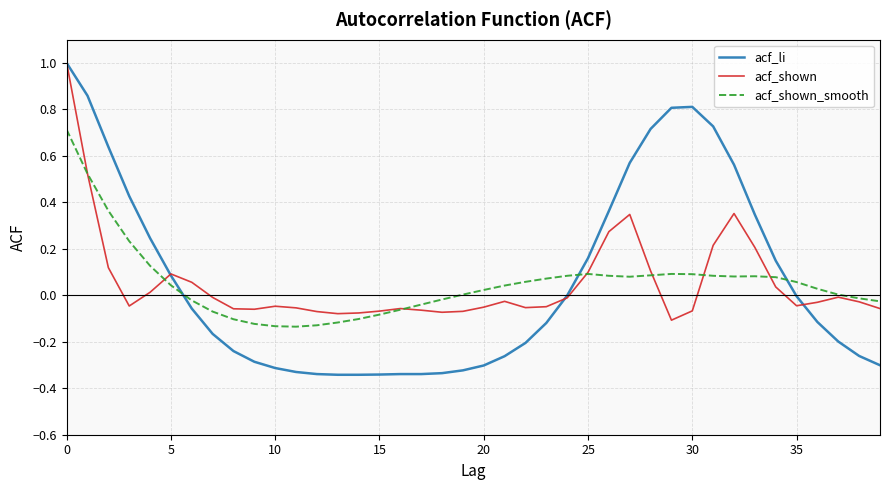

Which series has the largest range (max minus min)?

acf_li